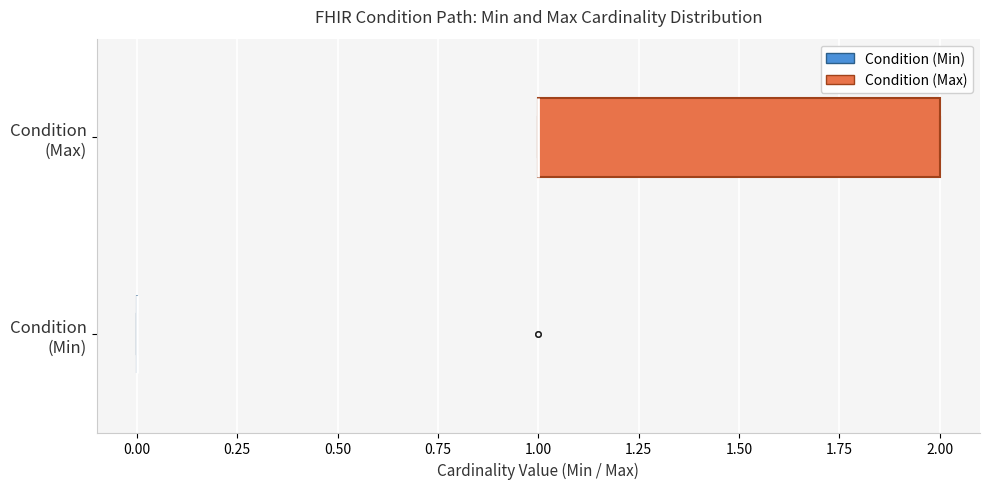

Reading bottom to top, transcribe this box plot: for each box, give where its median line is, the range the box spans, and where its two whiskers end, as read against the x-axis. The values are not printed on the chart, so give them approximately, as read against the axis.

Condition (Min): box collapsed to a line at 0, whiskers 0 to 0
Condition (Max): median 1 (drawn on the box's left edge), box 1 to 2, whiskers 1 to 2